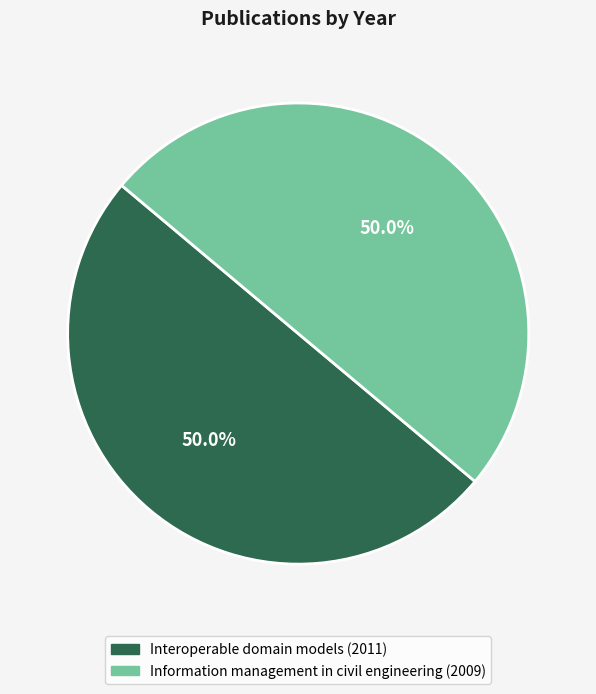

How many slices are in this pie chart?

2